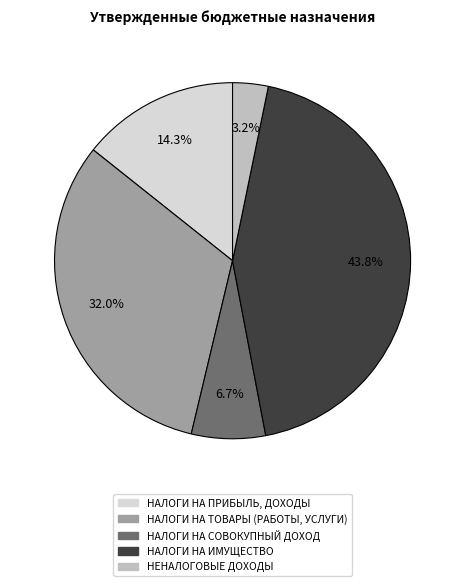

Is there a majority slice in this chart?

No